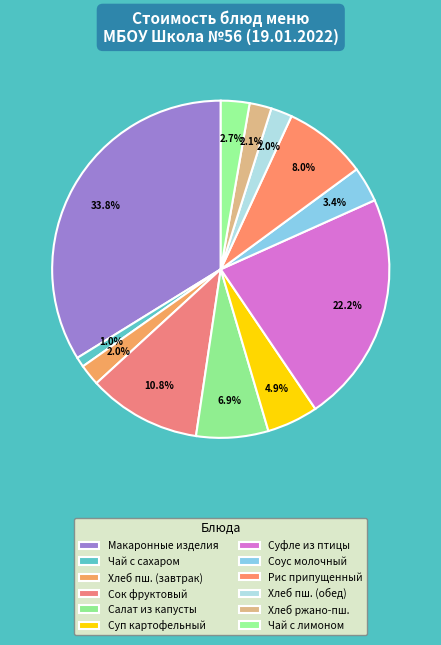

Which category has the smallest portion of the pie?

Чай с сахаром